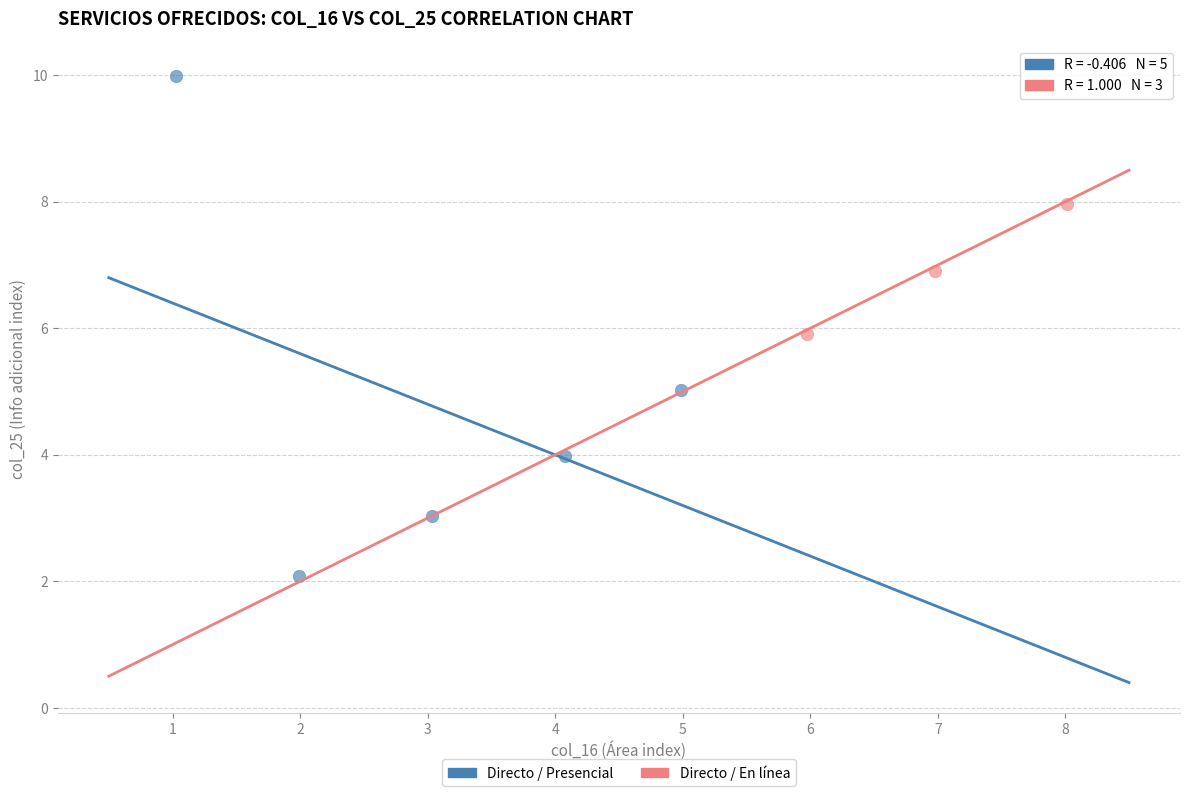

Which series reaches the maximum Y coordinate?

Directo / Presencial